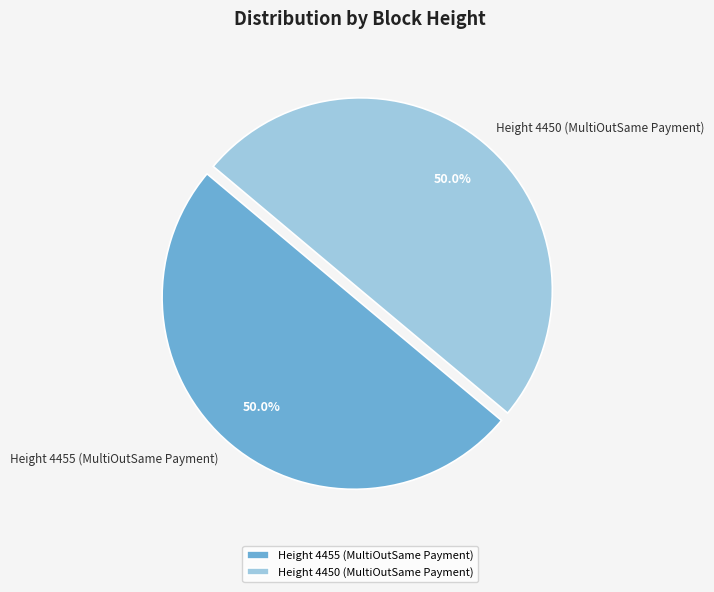

Combined, what portion of the pie is Height 4450 (MultiOutSame Payment) and Height 4455 (MultiOutSame Payment)?

100.0%